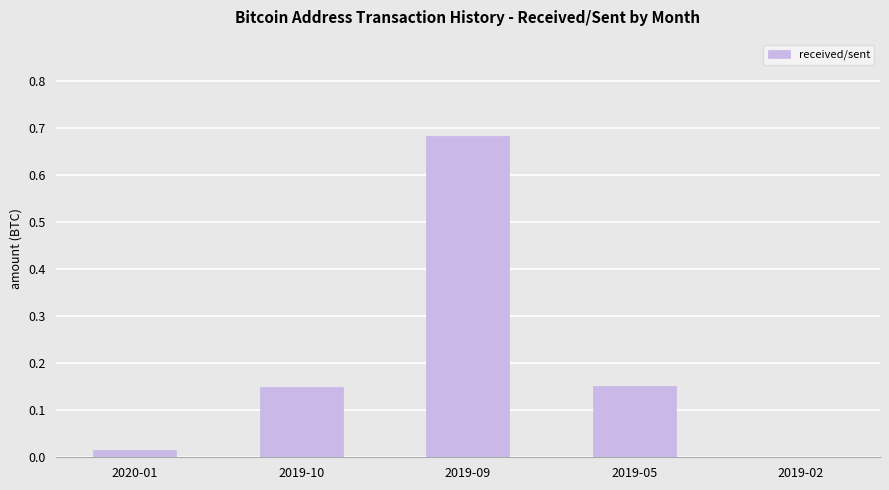

What is the change in value from 2019-05 to 2019-02?

-0.2